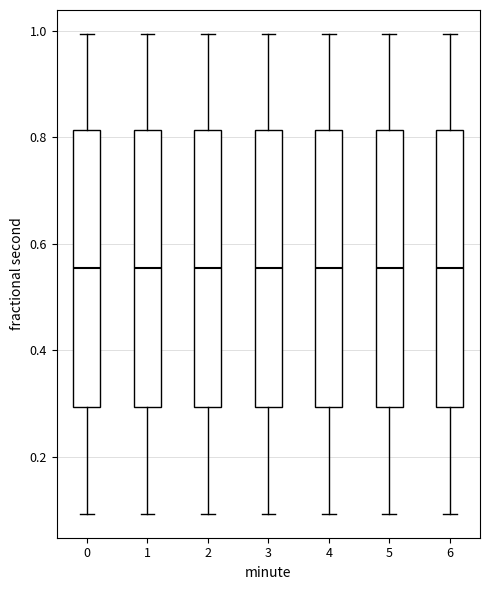

Reading left to right, transcribe this box plot: for each box, give where its median line is, the range the box spans, and where its two whiskers end, as read against the y-axis. The values are not printed on the chart, so give them approximately, as read against the axis.

0: median 0.56, box 0.30 to 0.82, whiskers 0.10 to 1.00
1: median 0.56, box 0.30 to 0.82, whiskers 0.10 to 1.00
2: median 0.56, box 0.30 to 0.82, whiskers 0.10 to 1.00
3: median 0.56, box 0.30 to 0.82, whiskers 0.10 to 1.00
4: median 0.56, box 0.30 to 0.82, whiskers 0.10 to 1.00
5: median 0.56, box 0.30 to 0.82, whiskers 0.10 to 1.00
6: median 0.56, box 0.30 to 0.82, whiskers 0.10 to 1.00